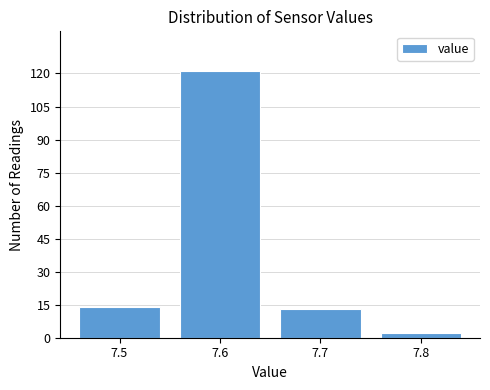

Which range on the x-axis has the tallest bar?

7.55 to 7.65